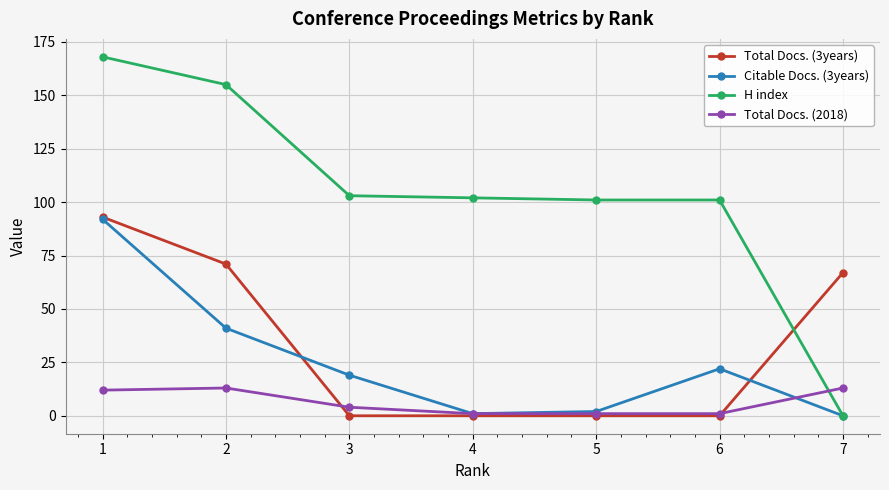

What is the average value of the H index series?

104